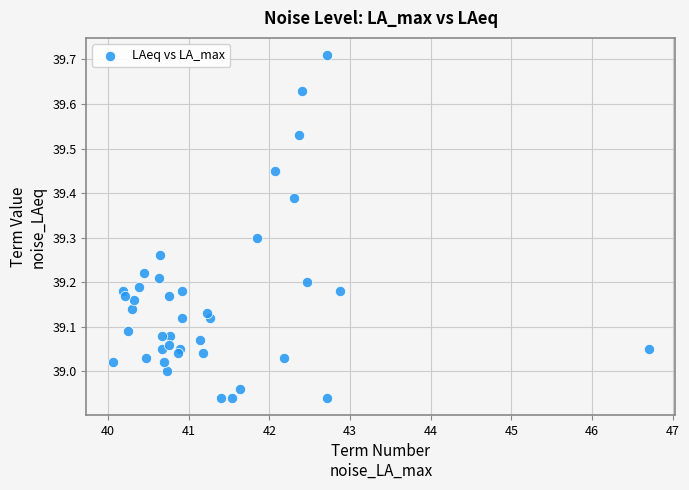

What is the range of Y values (max minus min)?

0.8